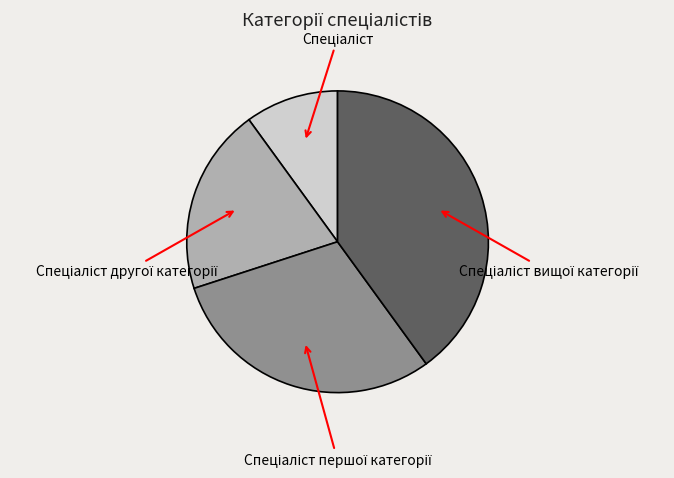

Is there any slice that represents more than half of the pie?

No